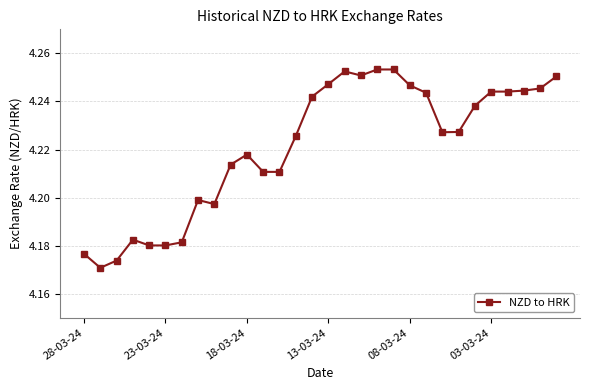

How many values are between 4 and 5?

30